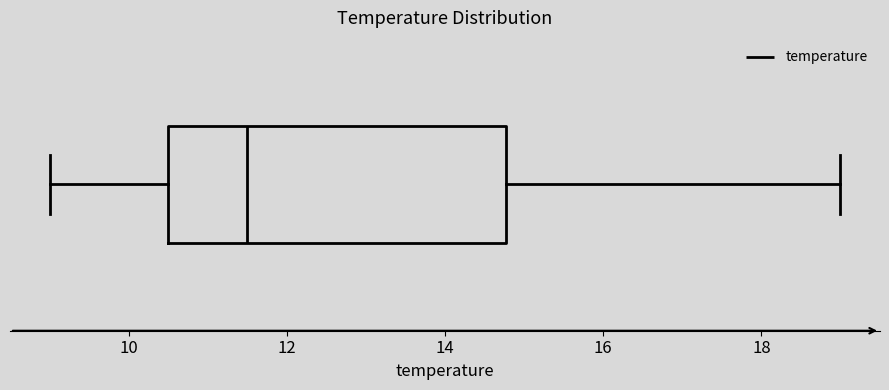

Transcribe this box plot: give where the median line is, the range the box spans, and where the two whiskers end, as read against the x-axis. The values are not printed on the chart, so give them approximately, as read against the axis.

median 11.6, box 10.6 to 14.8, whiskers 9.0 to 19.0